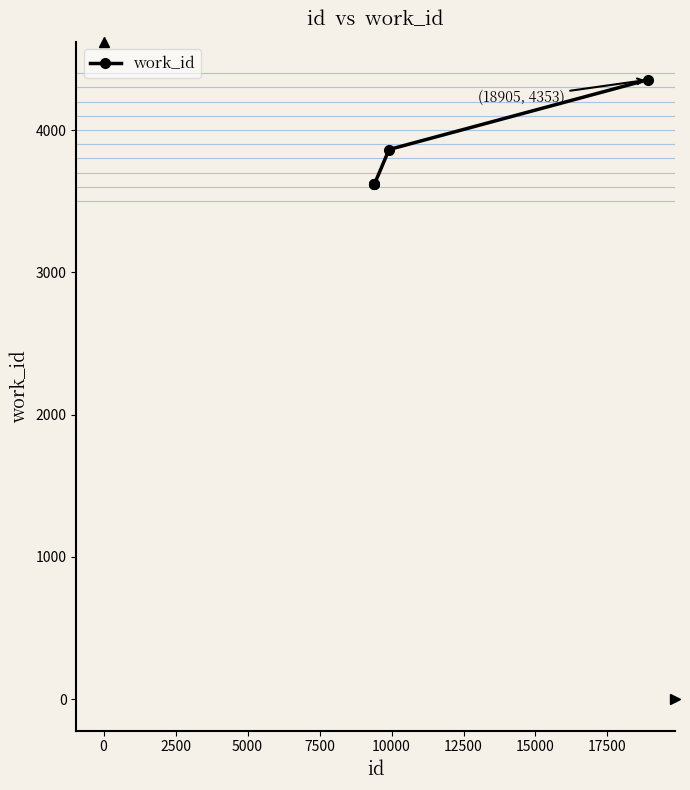

What is the minimum value shown in the chart?

3620